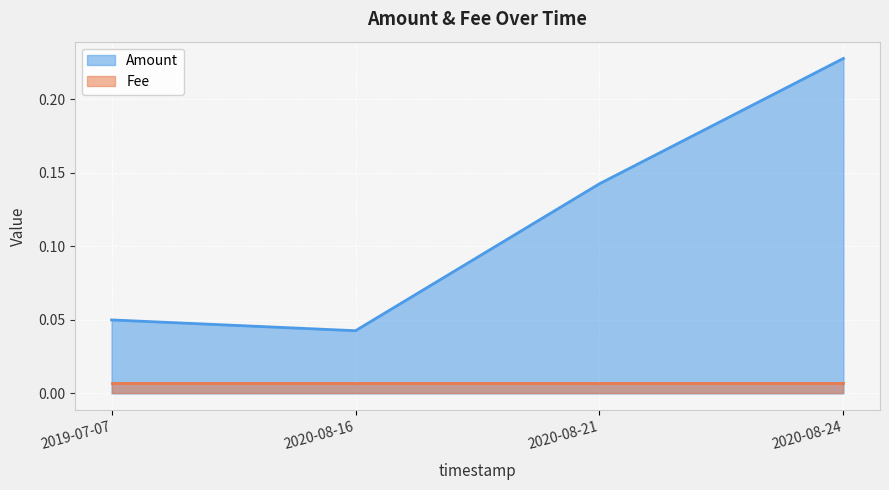

How many lines are shown in the chart?

2